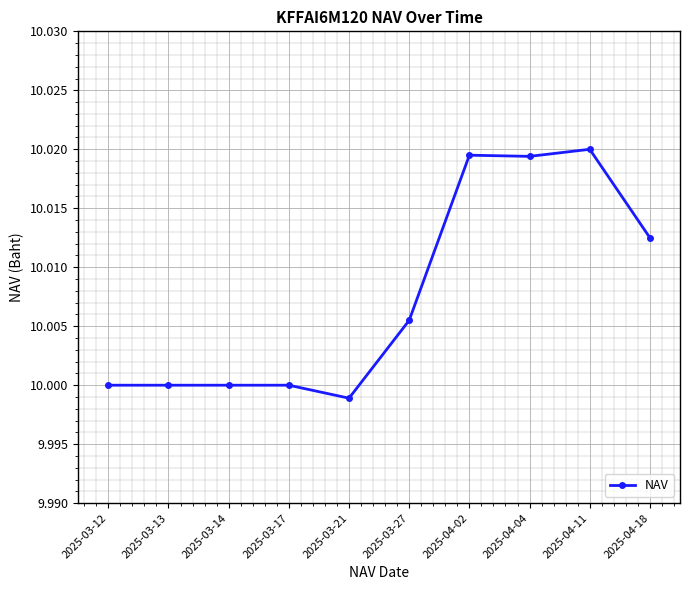

Which category has the highest value across all series?

2025-04-11